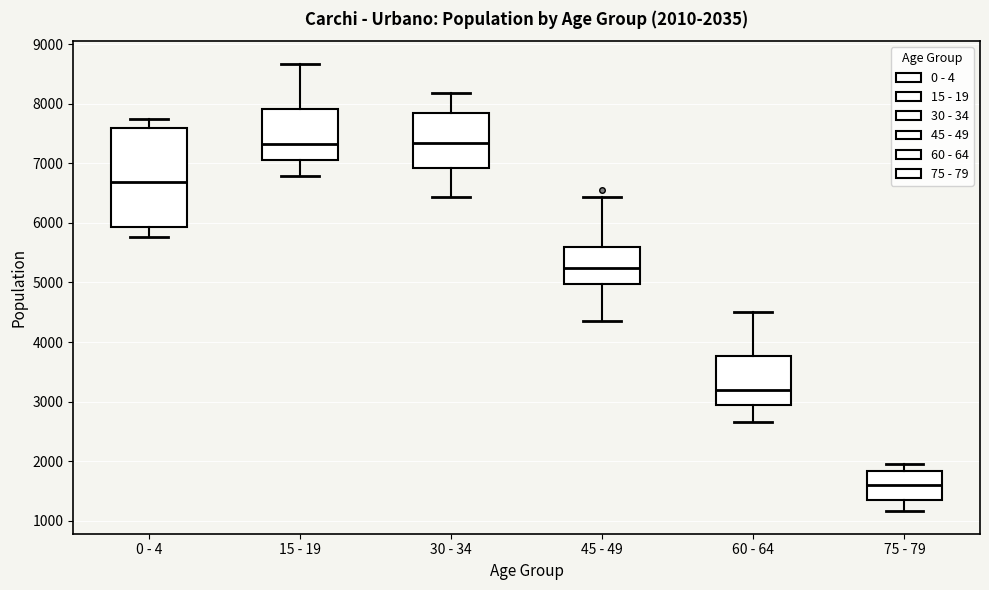

Which box has the lowest median line?

75 - 79